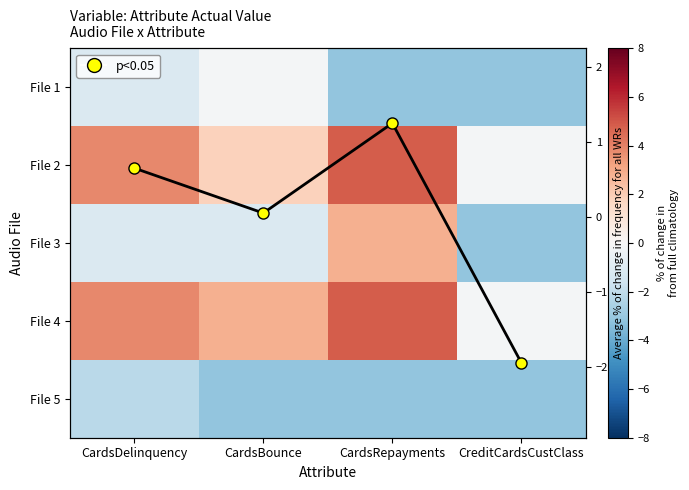

Where is File 3 nearest to the value 0?

CardsDelinquency